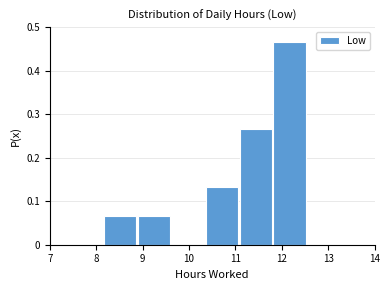

Reading left to right, list every bar in this chart as the range it spans on the x-axis followed by its height. Neither the bar edges nor the heights are printed on the chart, so give them approximately, as read against the axes.

8.17 to 8.90: 0.07
8.90 to 9.63: 0.07
9.63 to 10.36: 0
10.36 to 11.09: 0.13
11.09 to 11.82: 0.27
11.82 to 12.55: 0.47